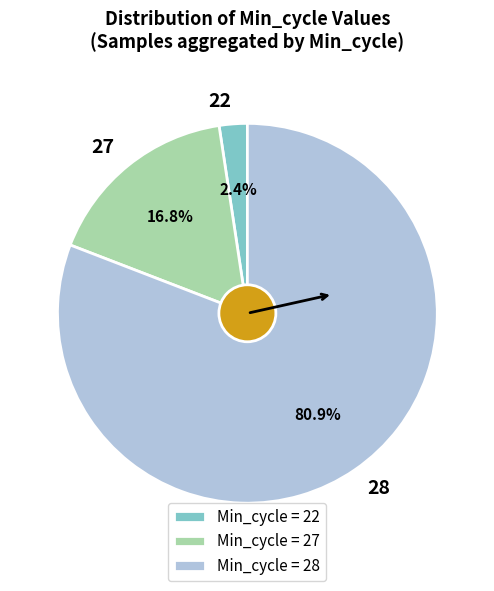

True or false: 28 accounts for 22% of the total.

False